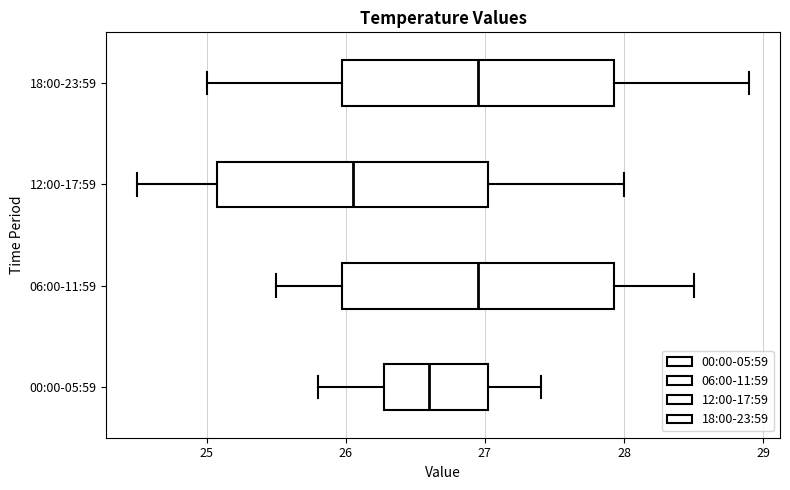

Reading bottom to top, transcribe this box plot: for each box, give where its median line is, the range the box spans, and where its two whiskers end, as read against the x-axis. The values are not printed on the chart, so give them approximately, as read against the axis.

00:00-05:59: median 26.6, box 26.3 to 27.0, whiskers 25.8 to 27.4
06:00-11:59: median 27.0, box 26.0 to 27.9, whiskers 25.5 to 28.5
12:00-17:59: median 26.1, box 25.1 to 27.0, whiskers 24.5 to 28.0
18:00-23:59: median 27.0, box 26.0 to 27.9, whiskers 25.0 to 28.9